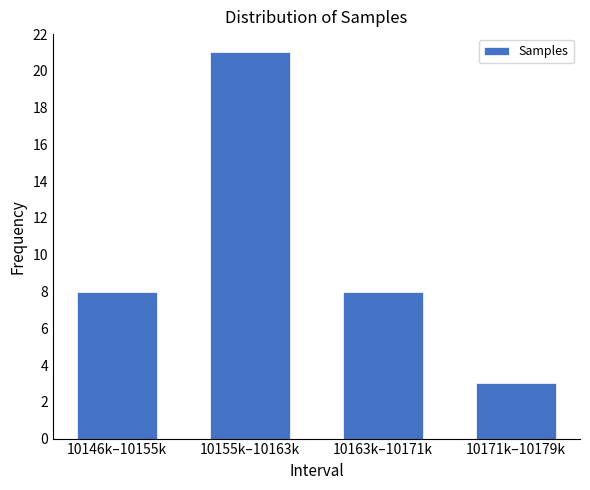

Reading right to left, extract all data points from this chart.

3	8	21	8